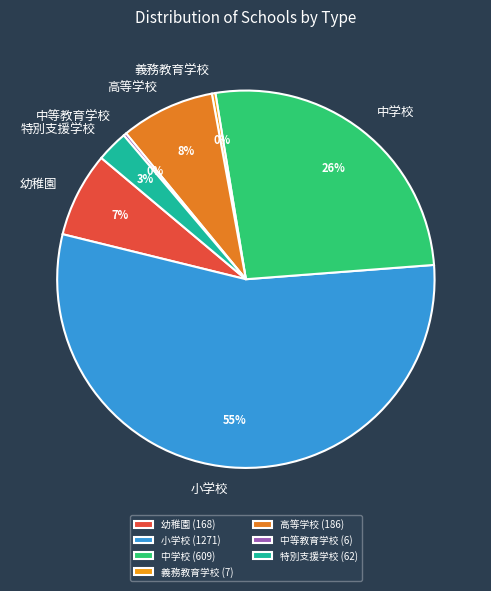

To the nearest percent, what is the difference between the 義務教育学校 and 高等学校 slice percentages?

8%